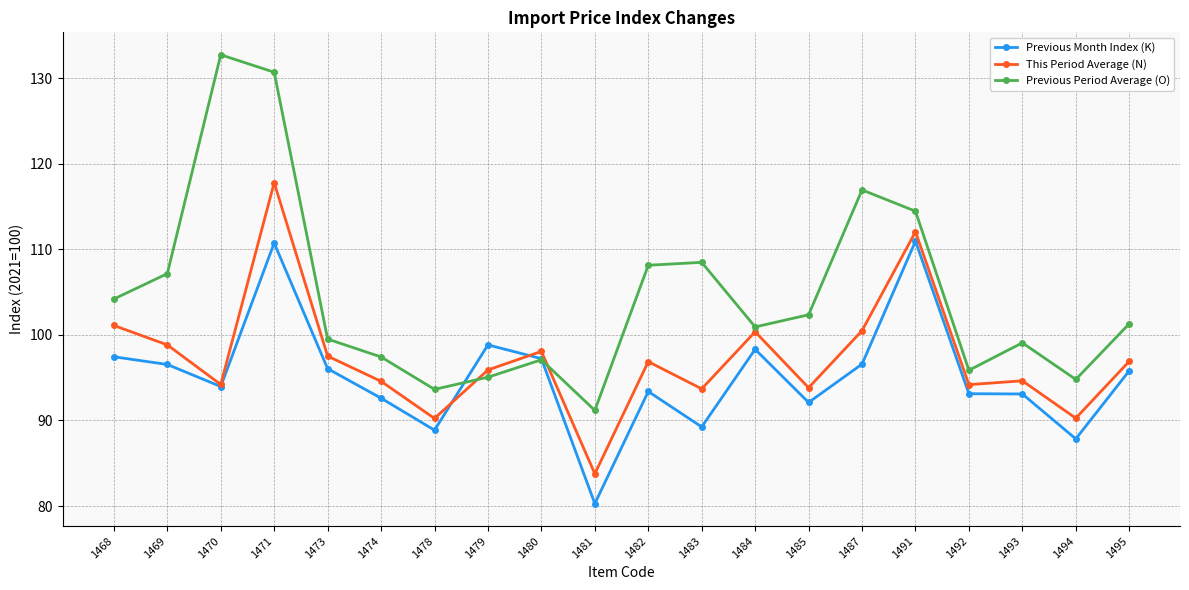

What value does the This Period Average (N) series have at 1478?

90.2